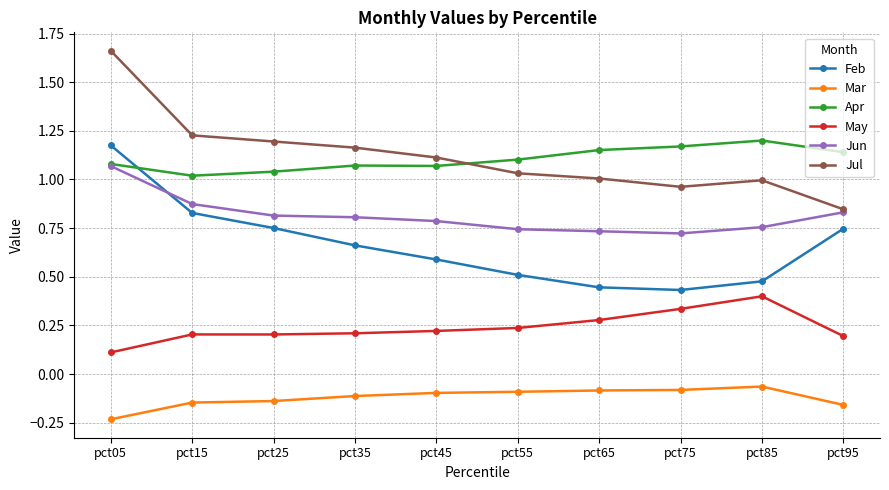

The value of May at pct85 is 0.4. True or false?

True